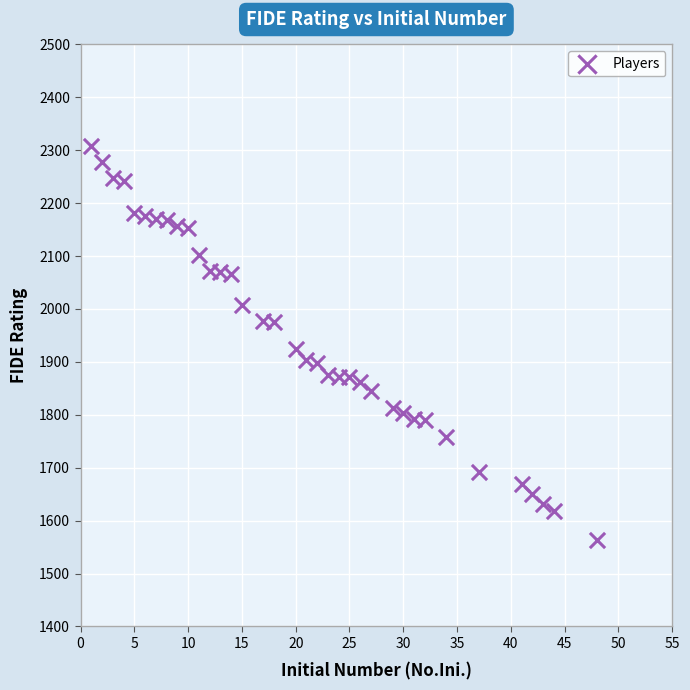

What Y value in the scatter plot is closest to 1936?

1924